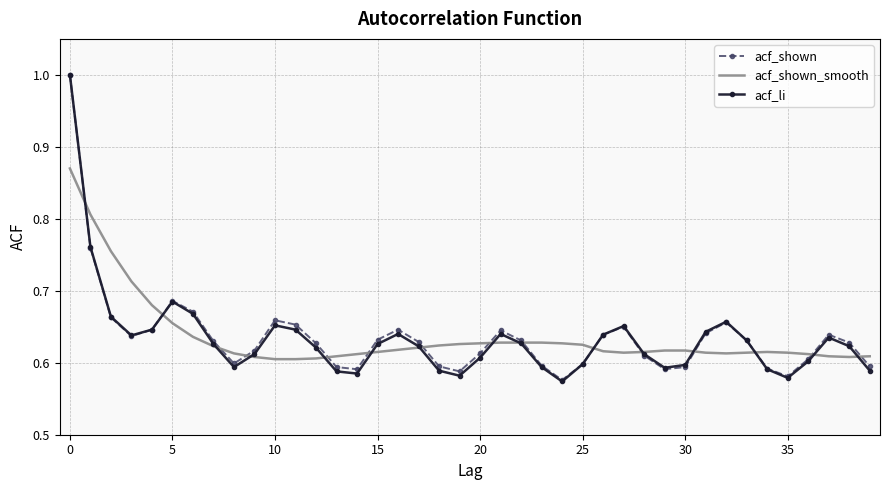

Which series has the widest spread of values?

acf_li